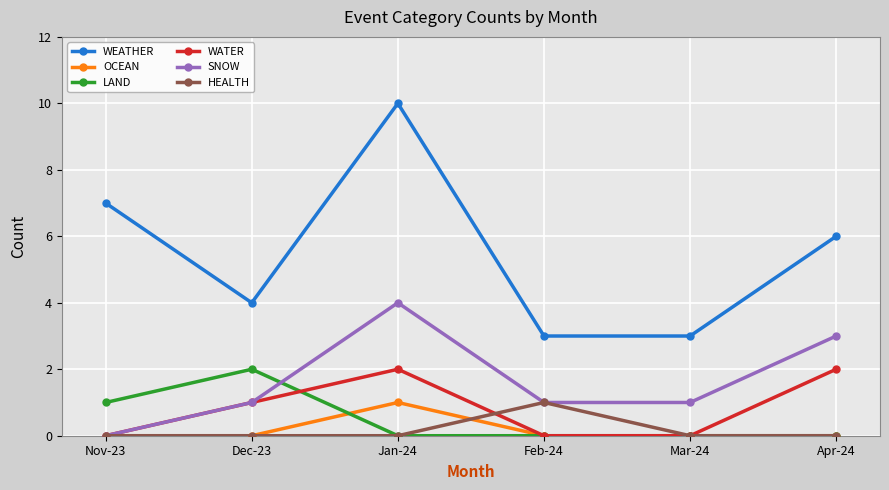

What is the sum of the WATER values at Nov-23 and Apr-24?

2